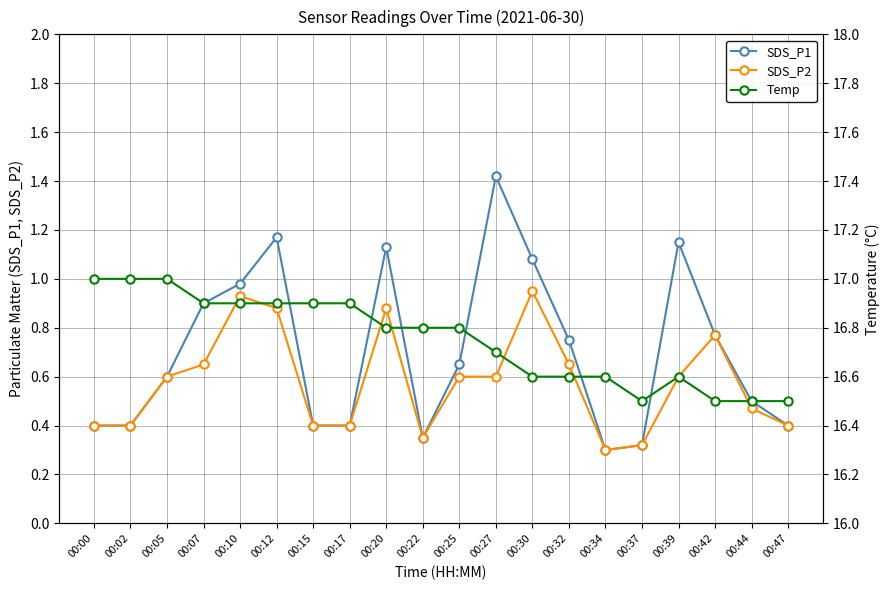

Rank the series at 00:22 from lowest to highest value.

SDS_P1, SDS_P2, Temp